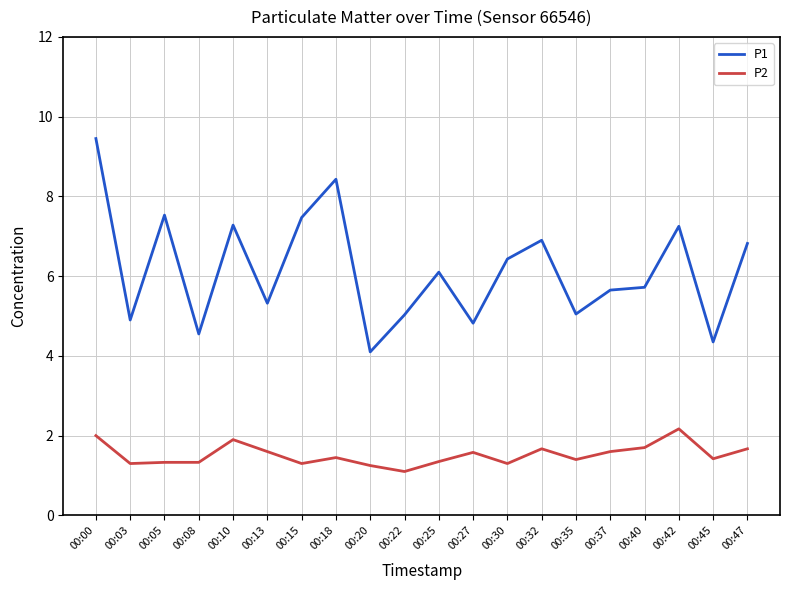

What is the difference between the highest and lowest values at 00:40?

4.0